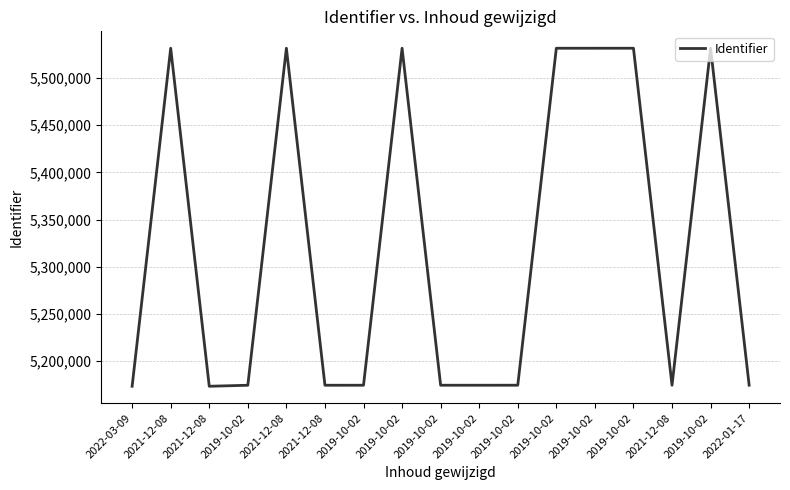

Does the chart display data point markers on the line(s)?

No